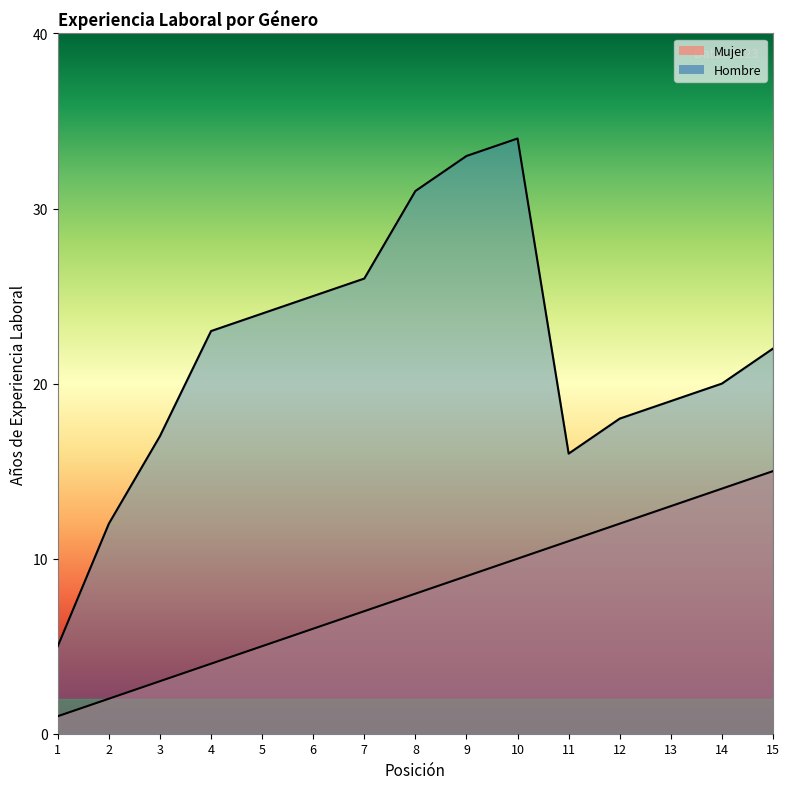

What is the difference between the maximum and minimum values in the Mujer series?

14